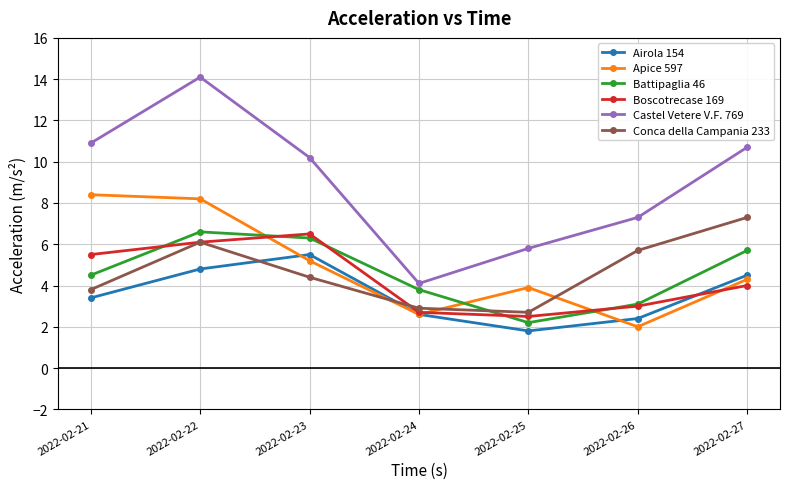

What is the value of the Boscotrecase 169 point at the 1st from the left?

5.5